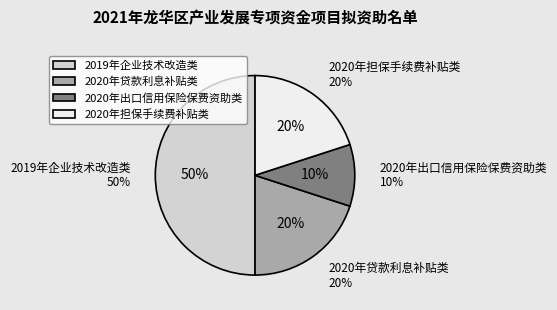

How many slices are in this pie chart?

4